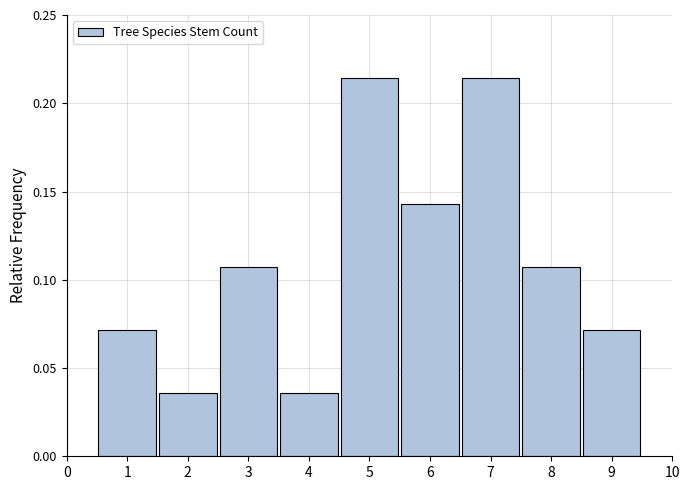

Between 8 and 1, which is larger?

8